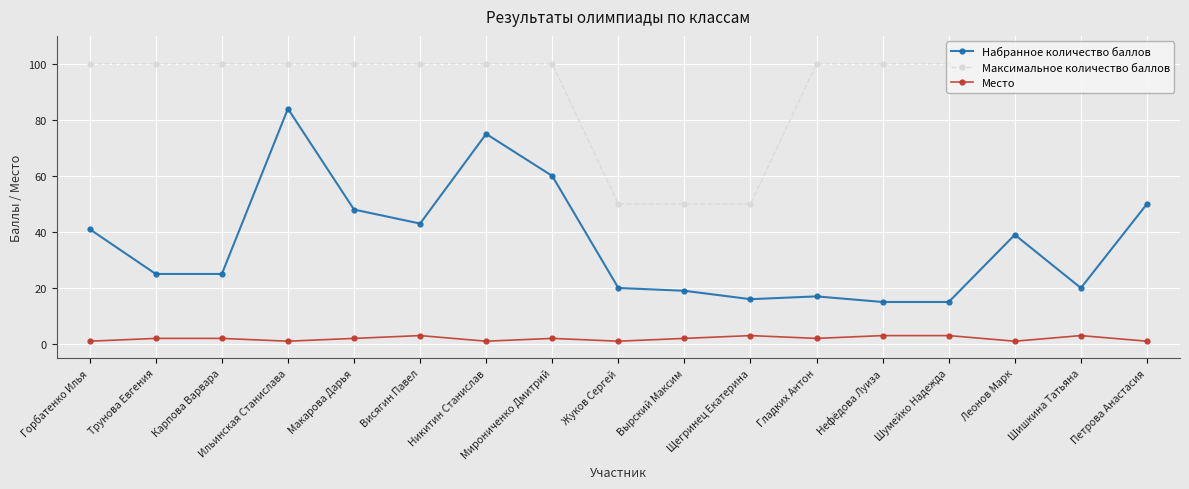

List the series in order of their peak value, highest first.

Максимальное количество баллов, Набранное количество баллов, Место